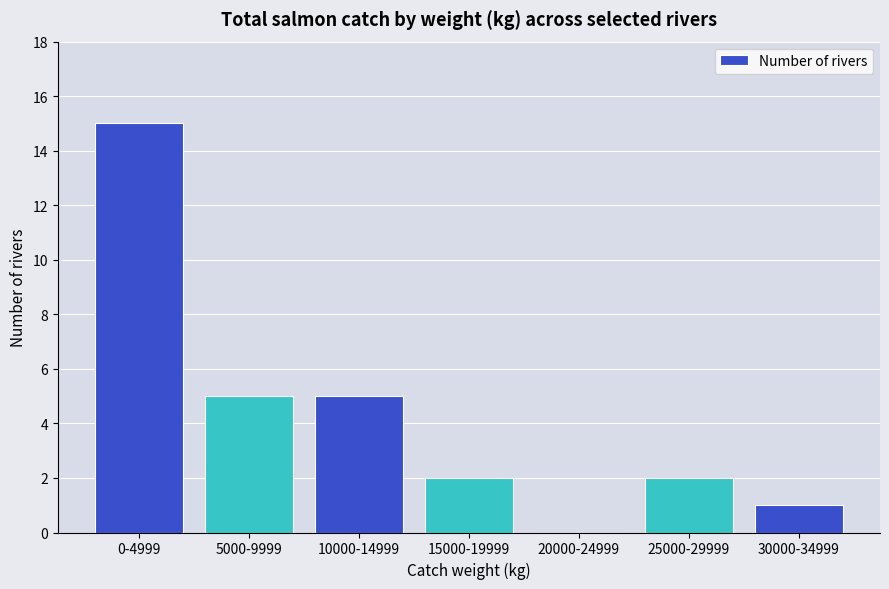

Reading right to left, list all the values displayed in this chart.

30000-34999=1	25000-29999=2	20000-24999=0	15000-19999=2	10000-14999=5	5000-9999=5	0-4999=15